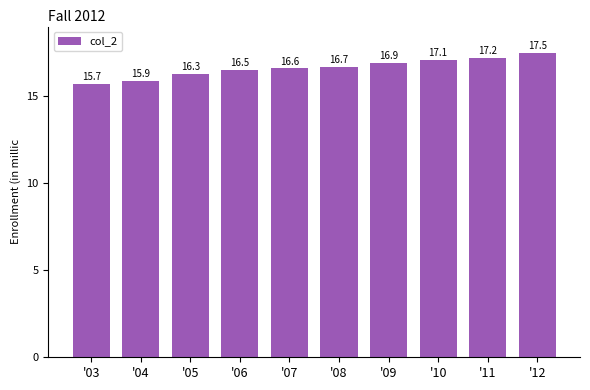

Rank the categories by value from highest to lowest.

'12, '11, '10, '09, '08, '07, '06, '05, '04, '03